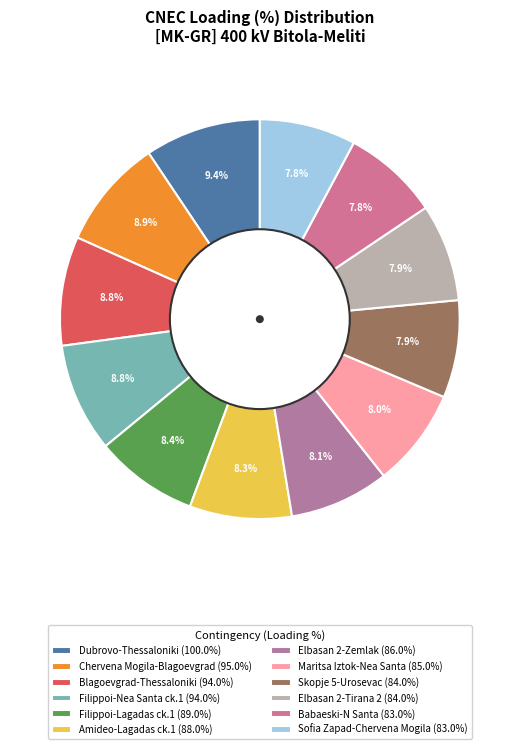

What is the largest slice in the pie chart?

N-1 400 kV Dubrovo-Thessaloniki